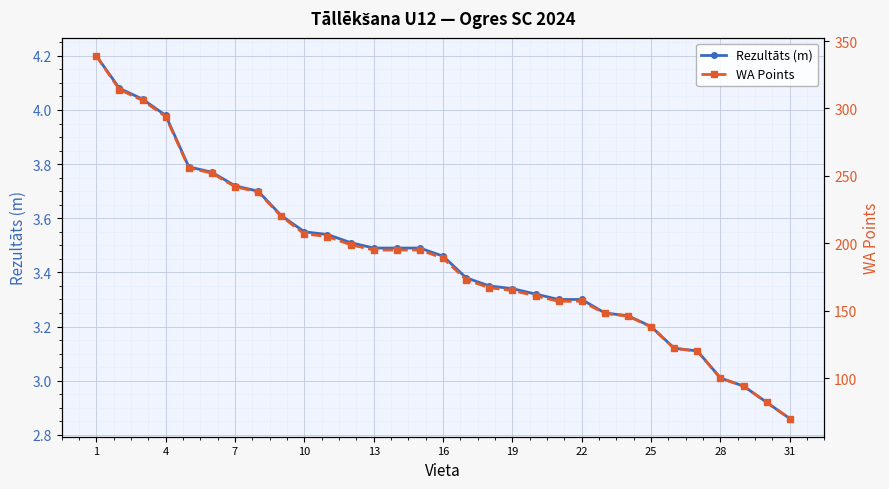

What is the minimum value shown in the chart?

2.9